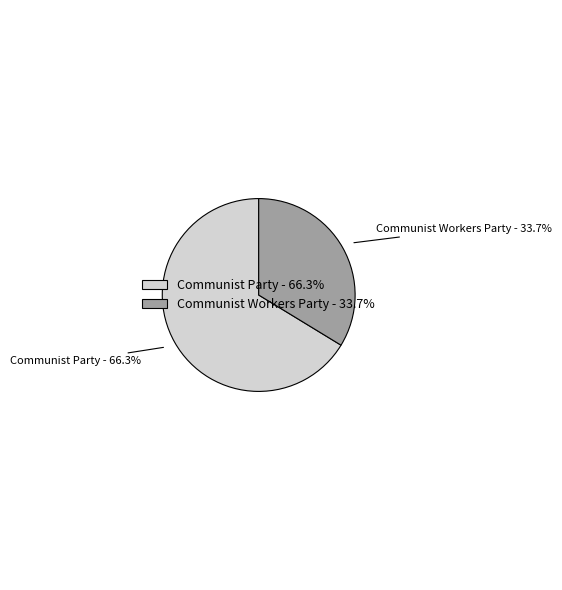

Which slice is the largest?

Communist Party